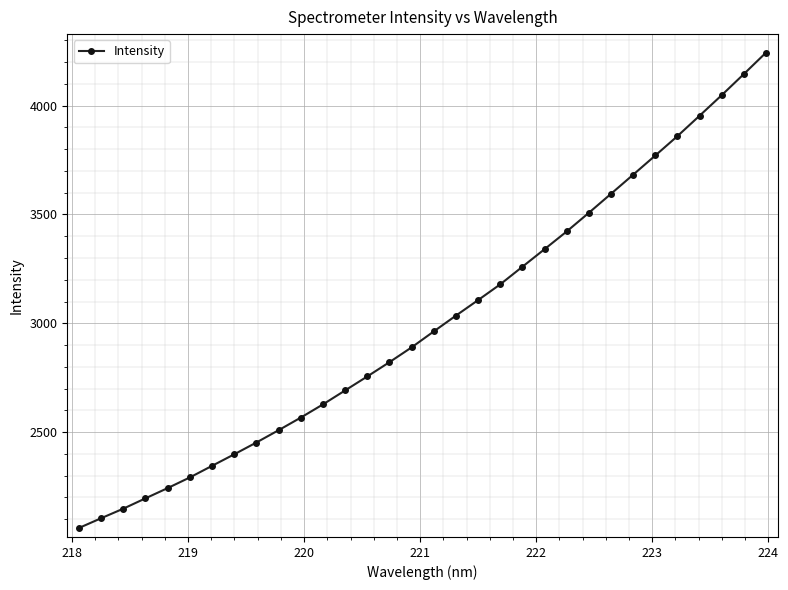

True or false: there are more than 2 points higher than both neighbors.

False